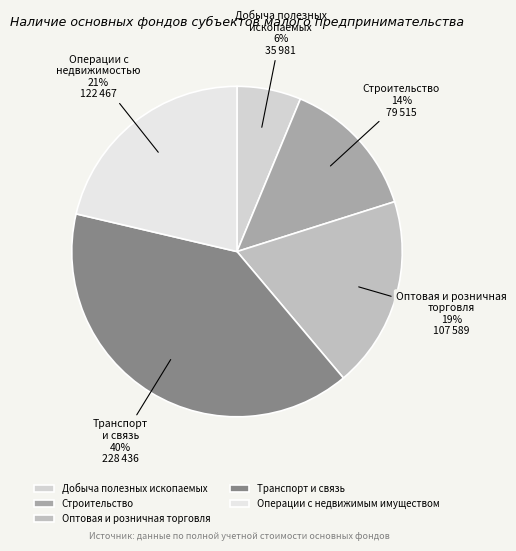

How many slices are in this pie chart?

5